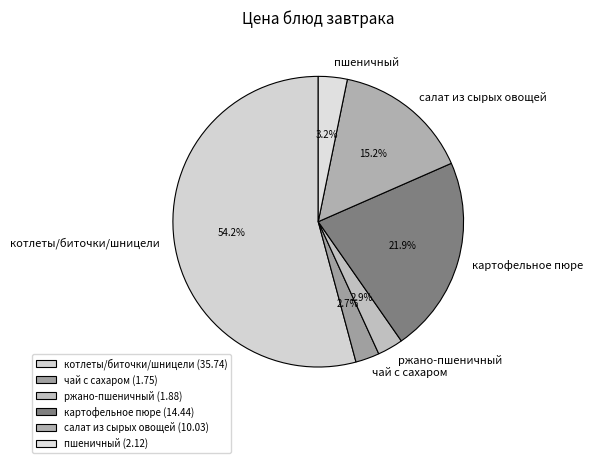

What percentage is the котлеты/биточки/шницели slice, to the nearest percent?

54%